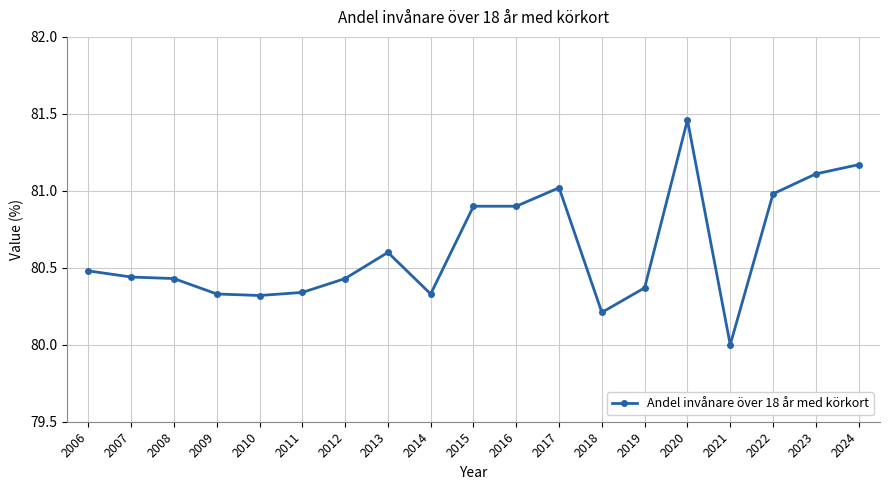

What is the minimum value shown in the chart?

80.0